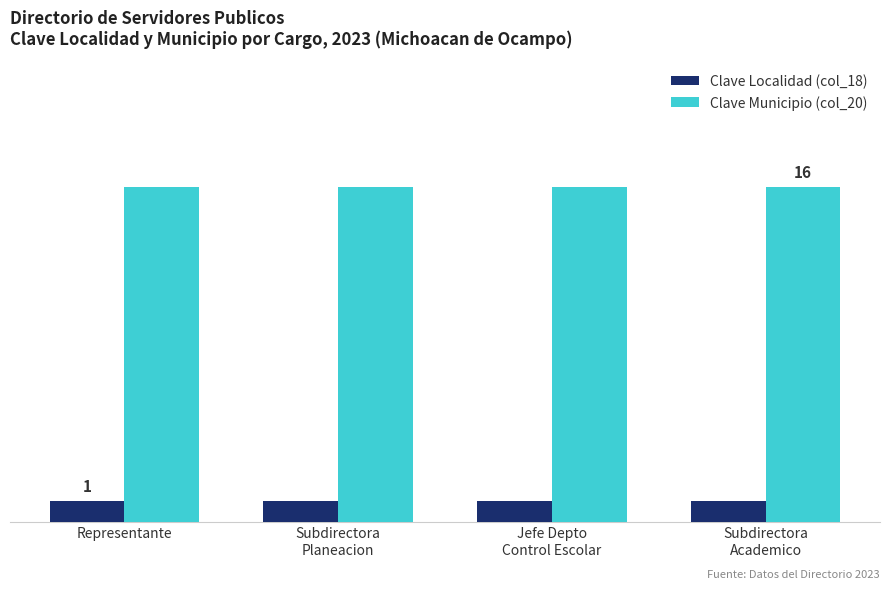

Which series has the widest spread of values?

Clave Localidad (col_18)